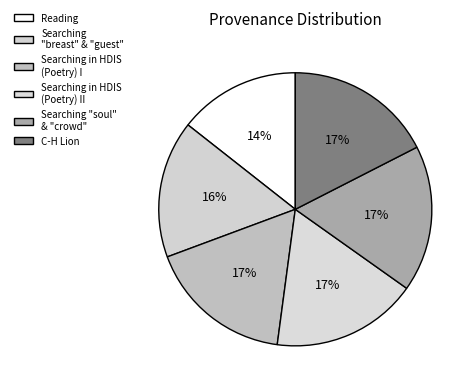

How many slices are in this pie chart?

6